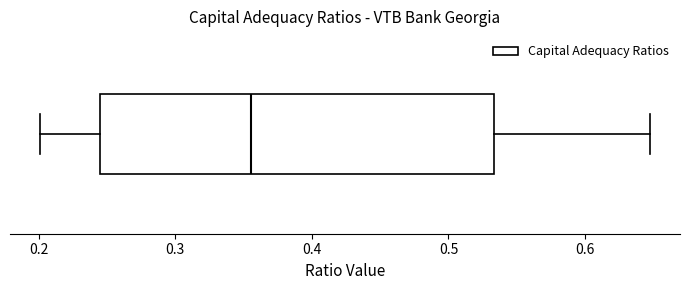

Where is the right edge of the box on the x-axis? The values are not printed on the chart, so give them approximately, as read against the axis.

0.53